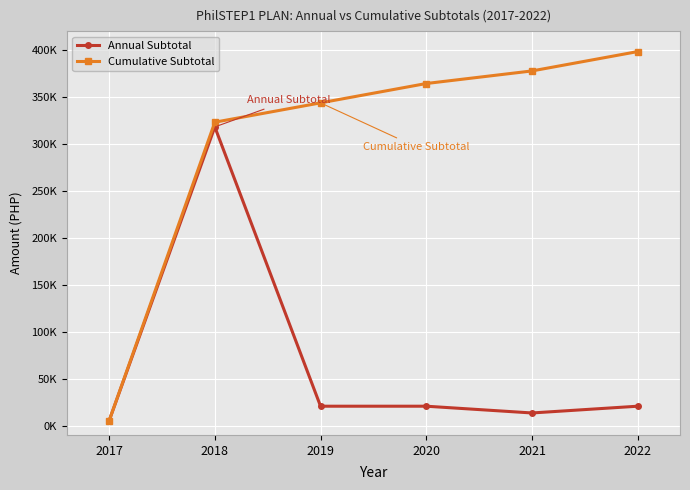

What are all the series names shown in the legend?

Annual Subtotal, Cumulative Subtotal